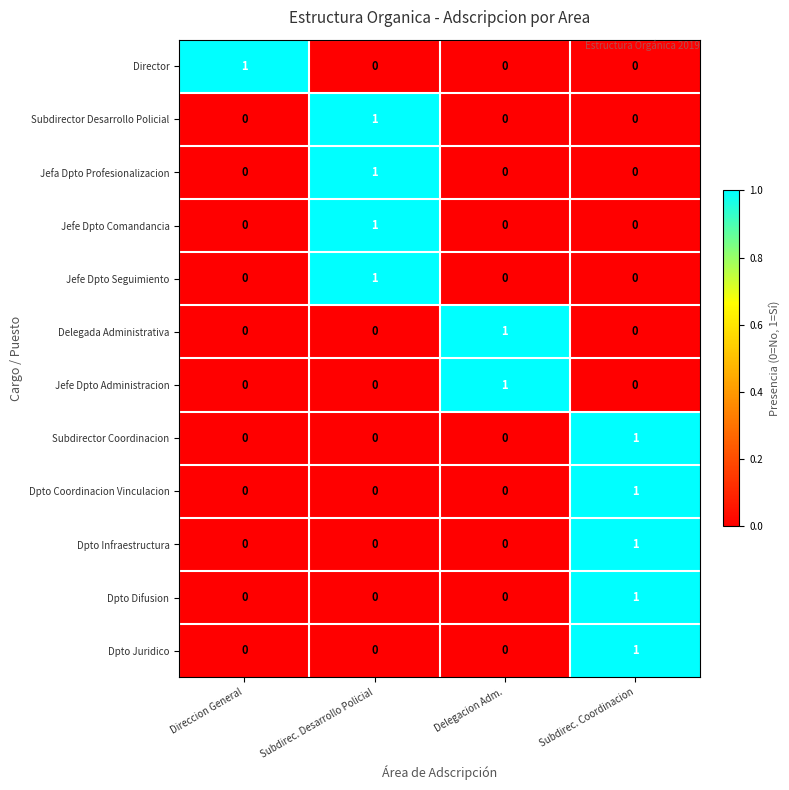

How many Jefe Dpto Seguimiento values are between 0 and 1?

4